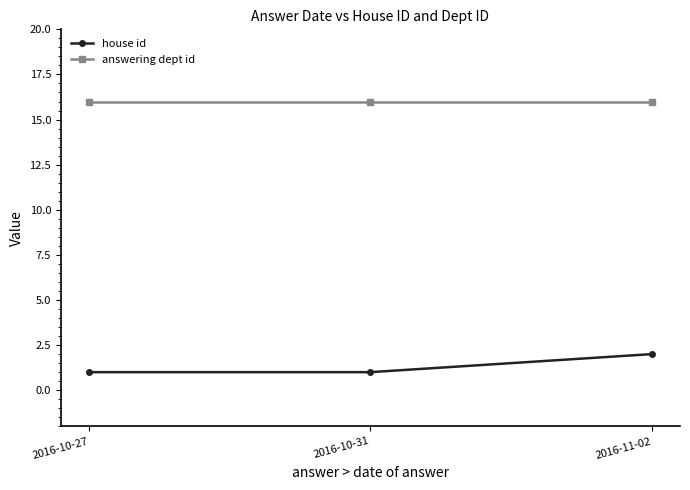

What is the spread (max minus min) of values at 2016-10-27?

15